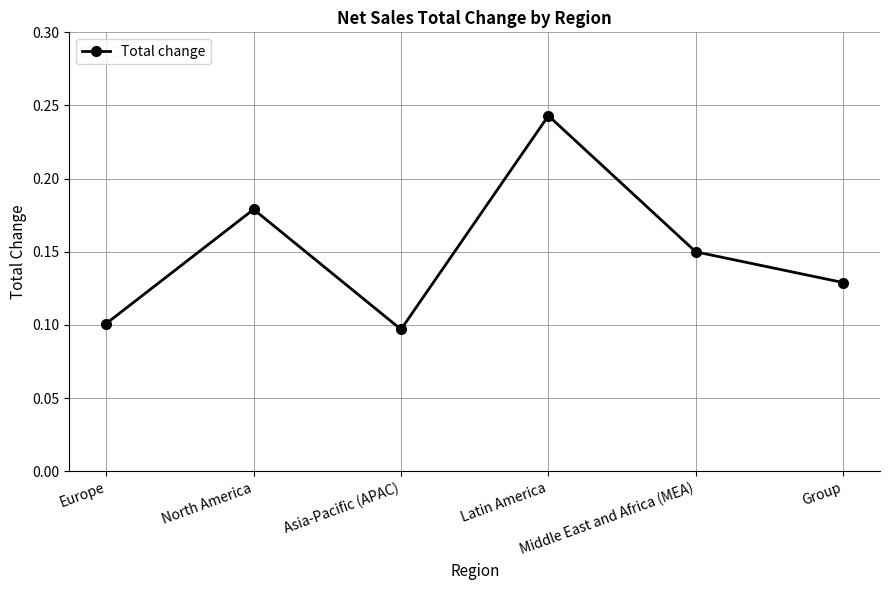

How many interior local peaks (higher than both neighbors) does the data have?

2